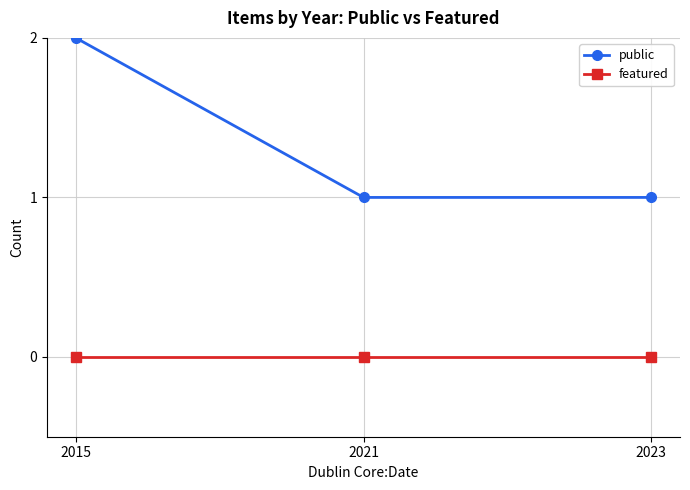

What are all the series names shown in the legend?

public, featured